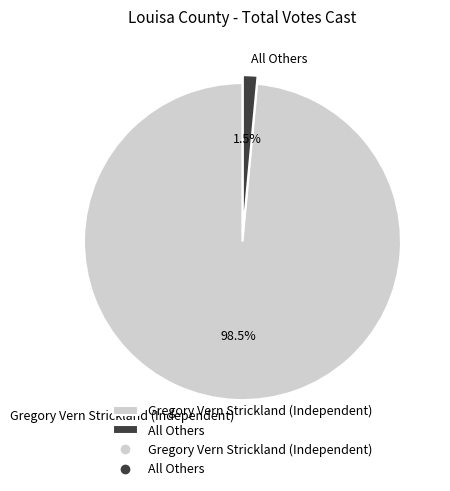

What is the smallest slice in the pie chart?

All Others